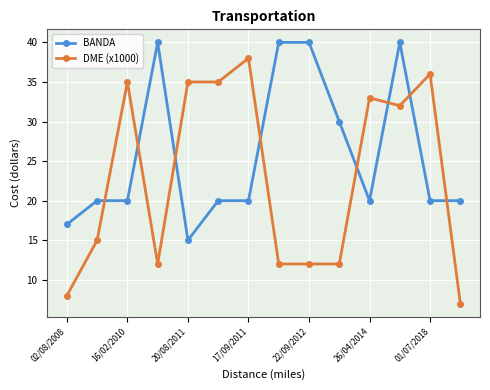

After their last crossing, which series has the higher values: BANDA or DME (x1000)?

BANDA